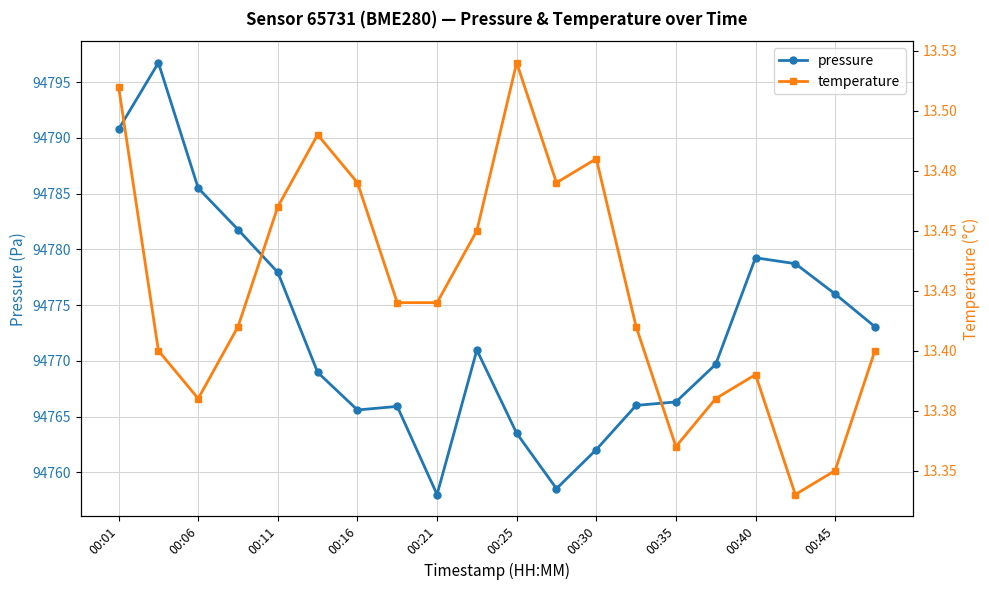

Is it true that pressure equals 21176.6 at 00:06?

False